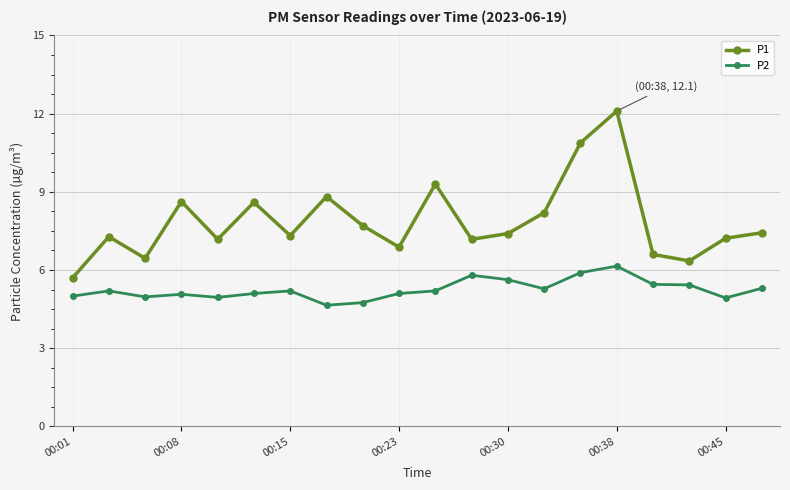

Which series has the largest range (max minus min)?

P1